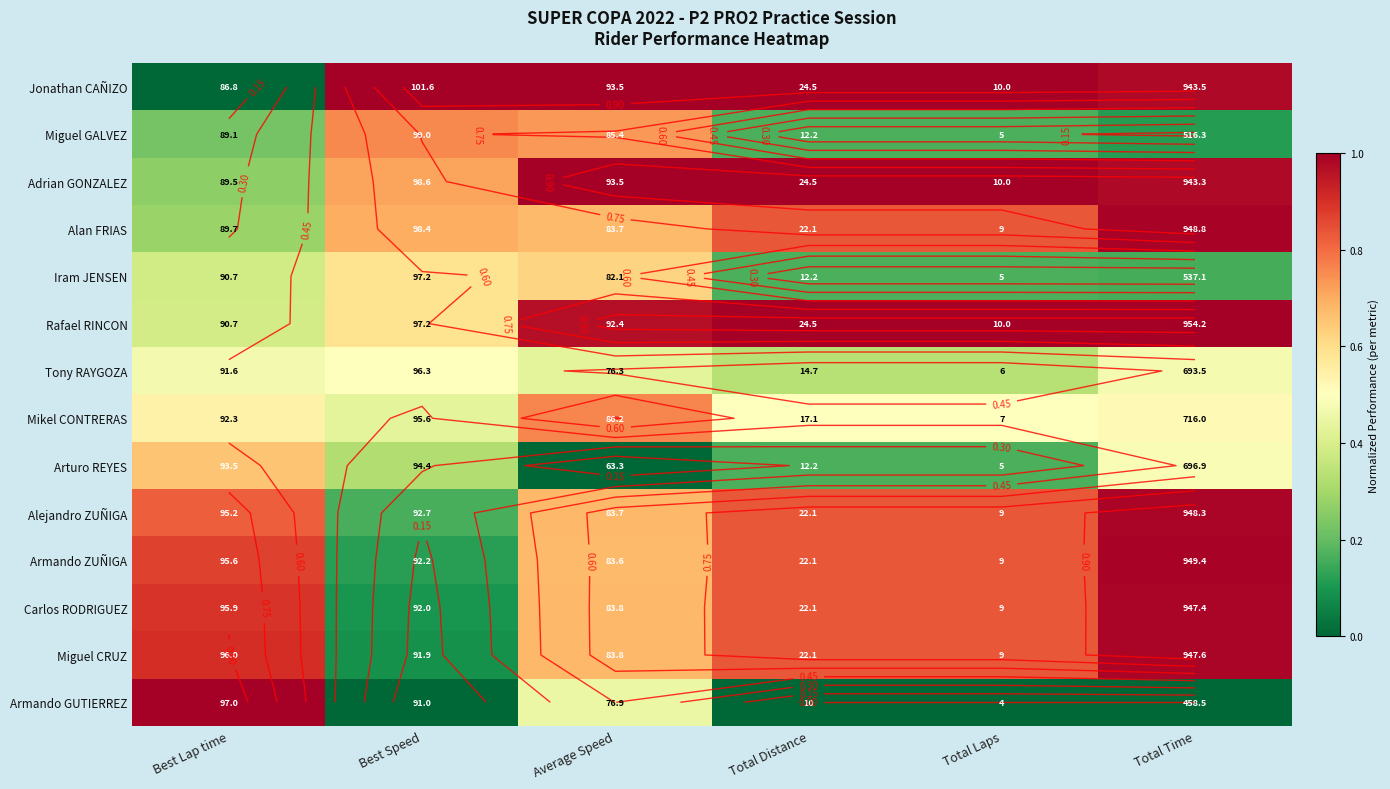

What is the difference between the maximum and minimum values in the Arturo REYES series?

0.7